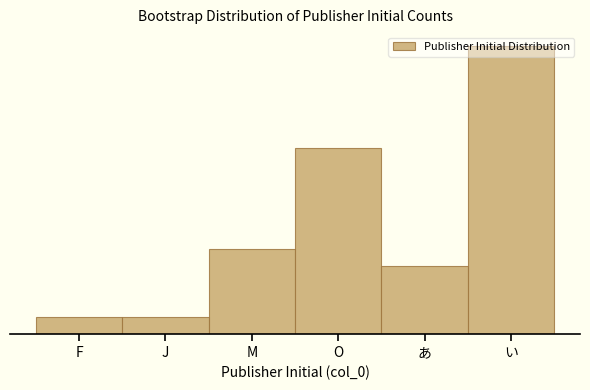

Does the chart contain any negative values?

No